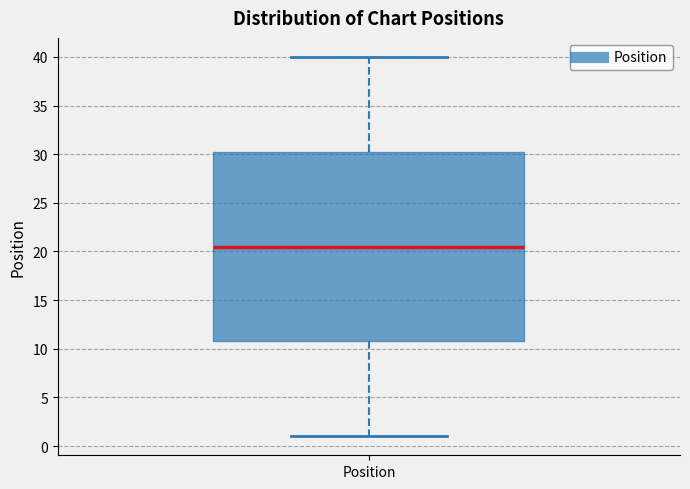

Transcribe this box plot: give where the median line is, the range the box spans, and where the two whiskers end, as read against the y-axis. The values are not printed on the chart, so give them approximately, as read against the axis.

median 20.5, box 11.0 to 30.5, whiskers 1.0 to 40.0